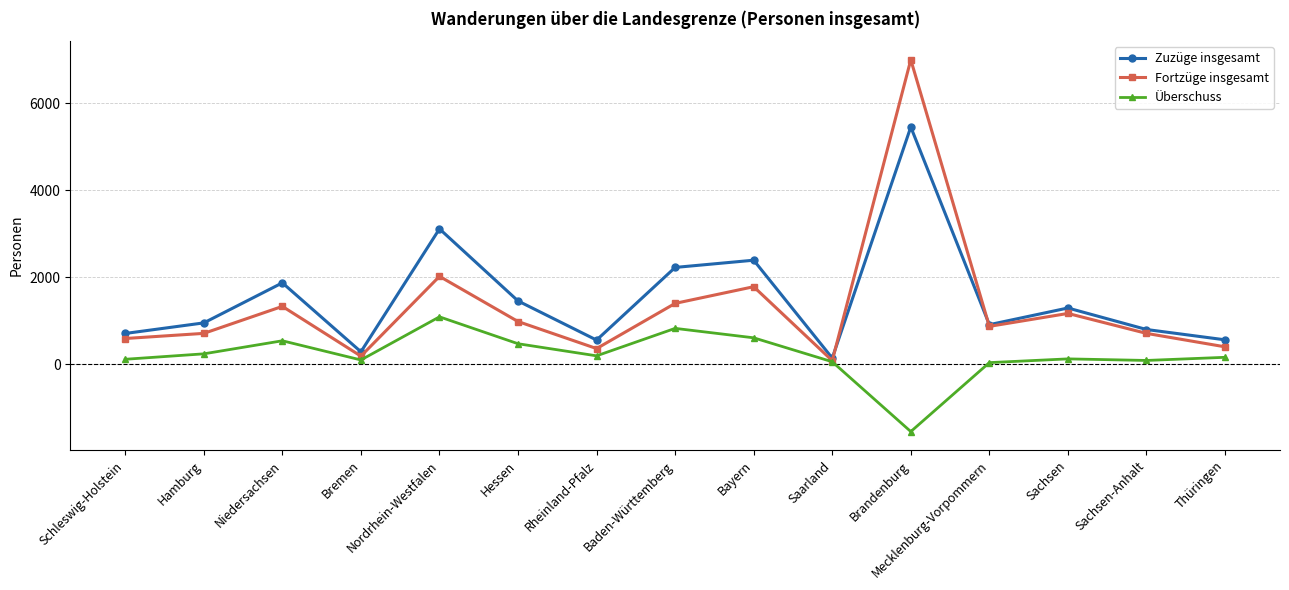

What is the difference between the maximum and minimum values in the Überschuss series?

2636